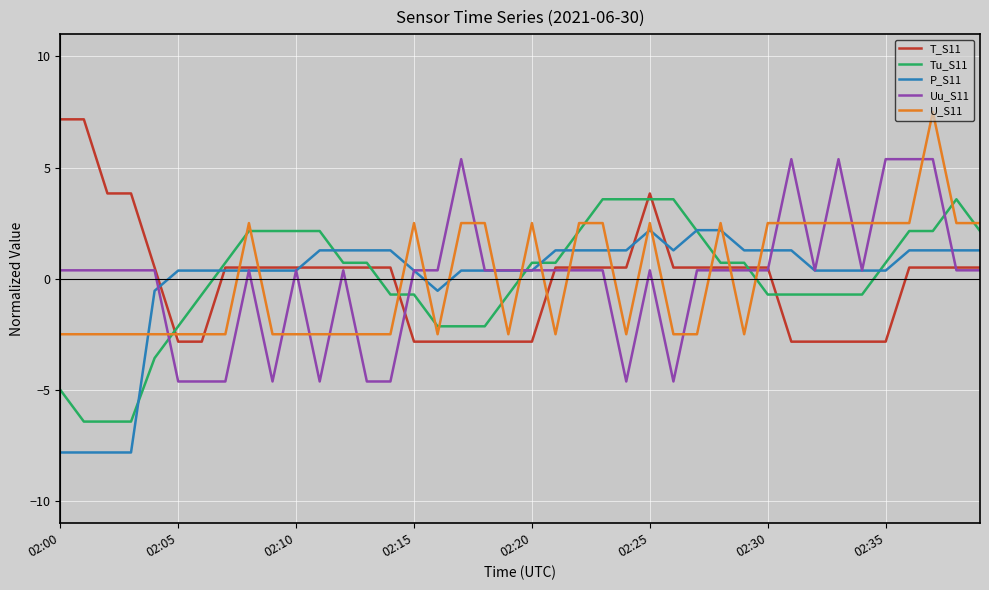

How many positive values does the T_S11 series have?

27